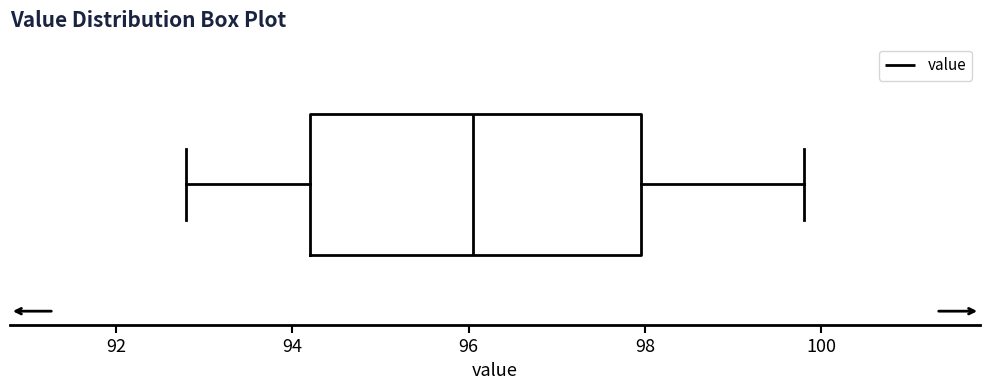

Read this box plot against the x-axis: the position of the median line, the range covered by the box, and the ends of both whiskers. The values are not printed on the chart, so give them approximately, as read against the axis.

median 96.0, box 94.2 to 98.0, whiskers 92.8 to 99.8